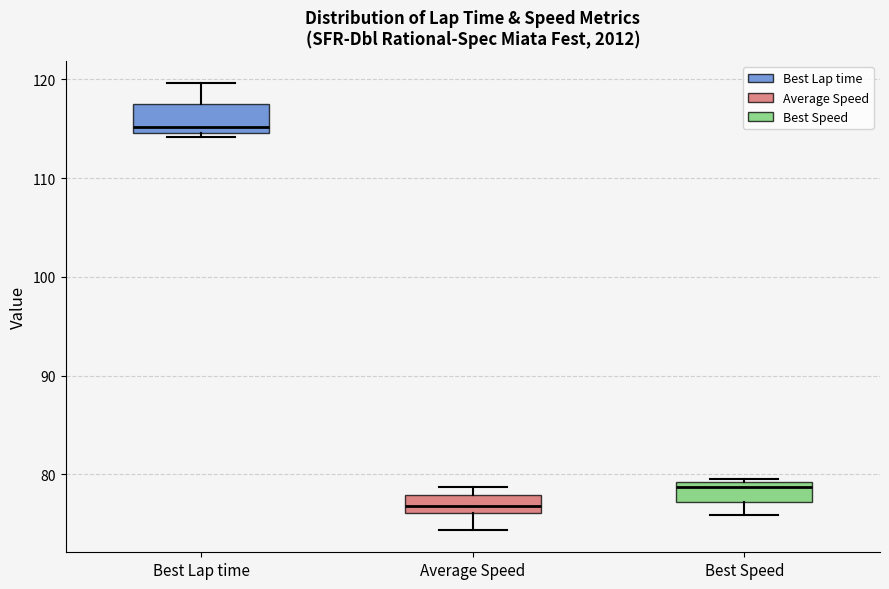

Where does the lower whisker of the box for Best Speed end on the y-axis? The values are not printed on the chart, so give them approximately, as read against the axis.

76